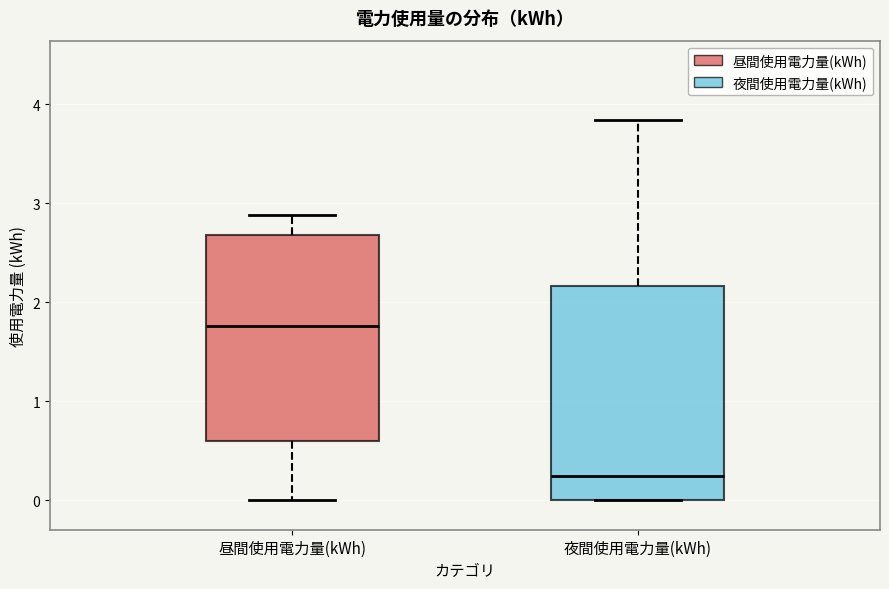

Reading left to right, read every box against the y-axis: the position of its median line, the range the box covers, and the ends of its whiskers. The values are not printed on the chart, so give them approximately, as read against the axis.

昼間使用電力量(kWh): median 1.8, box 0.6 to 2.7, whiskers 0.0 to 2.9
夜間使用電力量(kWh): median 0.2, box 0.0 to 2.2, whiskers 0.0 to 3.8